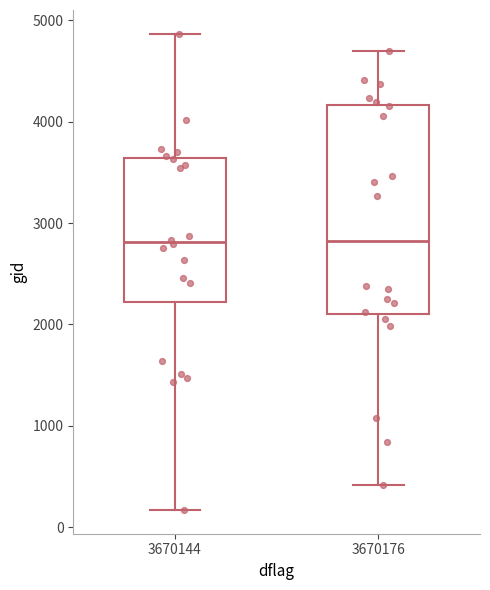

Comparing the boxes themselves (not the whiskers), which one is the tallest?

3670176